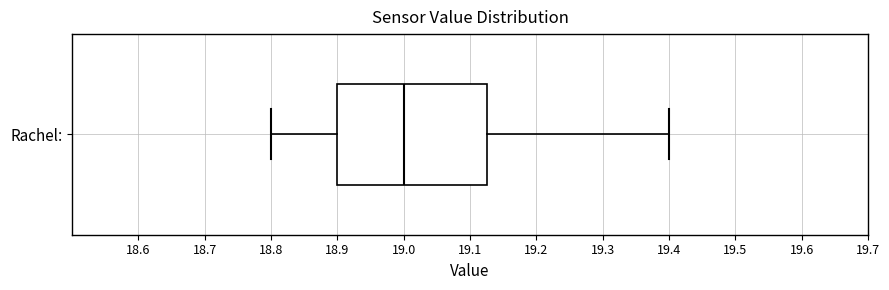

Transcribe this box plot: give where the median line is, the range the box spans, and where the two whiskers end, as read against the x-axis. The values are not printed on the chart, so give them approximately, as read against the axis.

median 19.00, box 18.90 to 19.13, whiskers 18.80 to 19.40